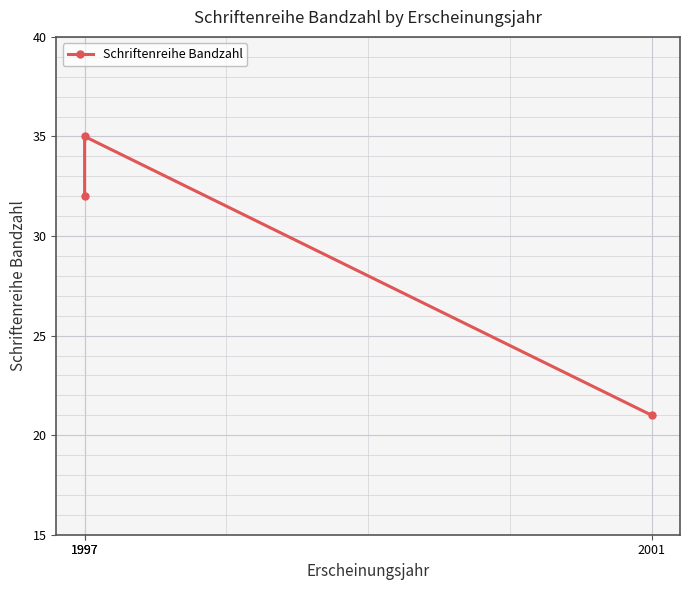

List the labels in order of value, largest first.

1997, 1997, 2001